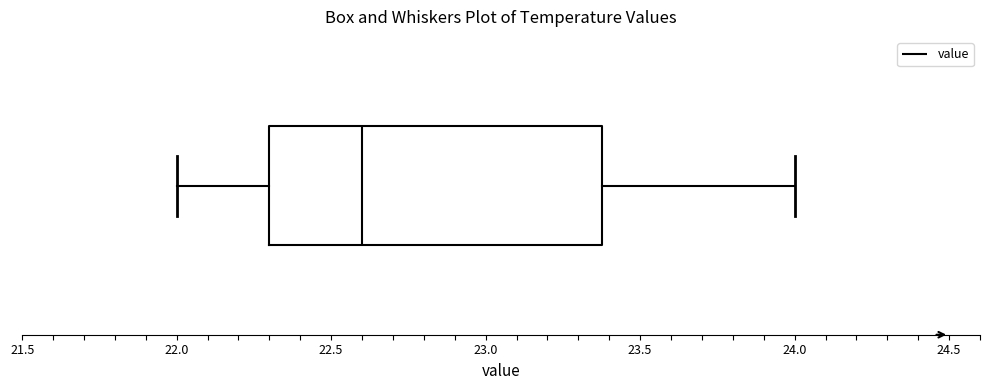

Transcribe this box plot: give where the median line is, the range the box spans, and where the two whiskers end, as read against the x-axis. The values are not printed on the chart, so give them approximately, as read against the axis.

median 22.6, box 22.3 to 23.4, whiskers 22.0 to 24.0